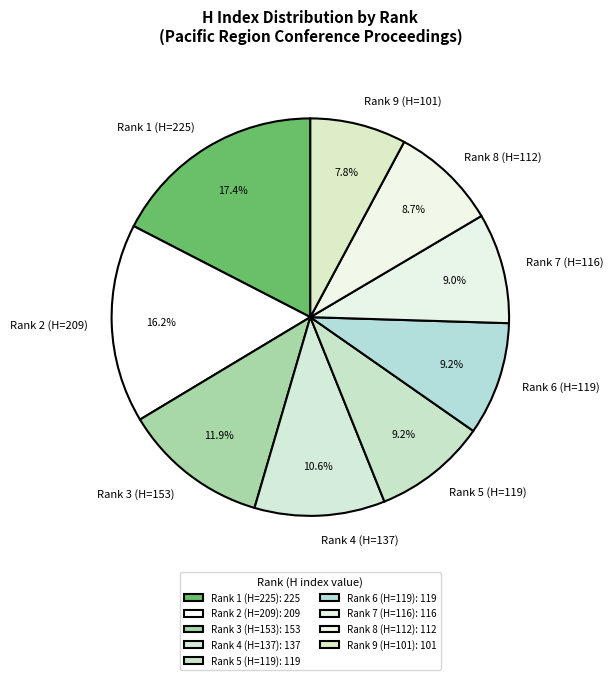

Do Rank 8 (H=112) and Rank 4 (H=137) together represent more than half of the pie?

No